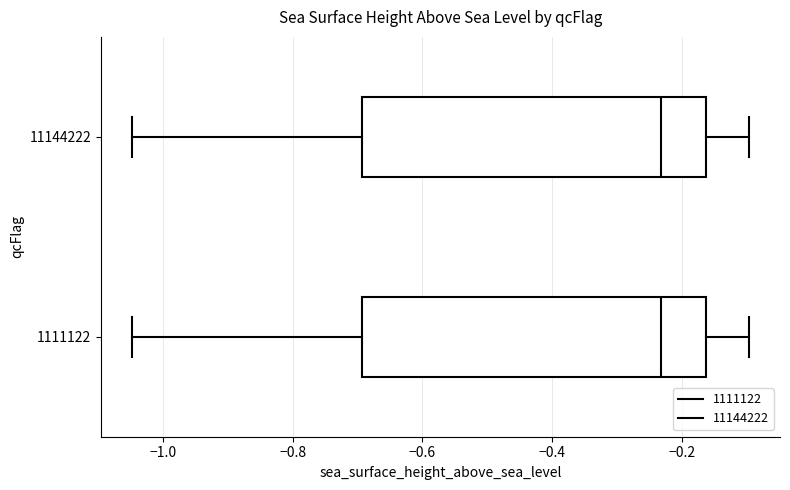

Where does the left whisker of the box at y = 11144222 end on the x-axis? The values are not printed on the chart, so give them approximately, as read against the axis.

-1.04